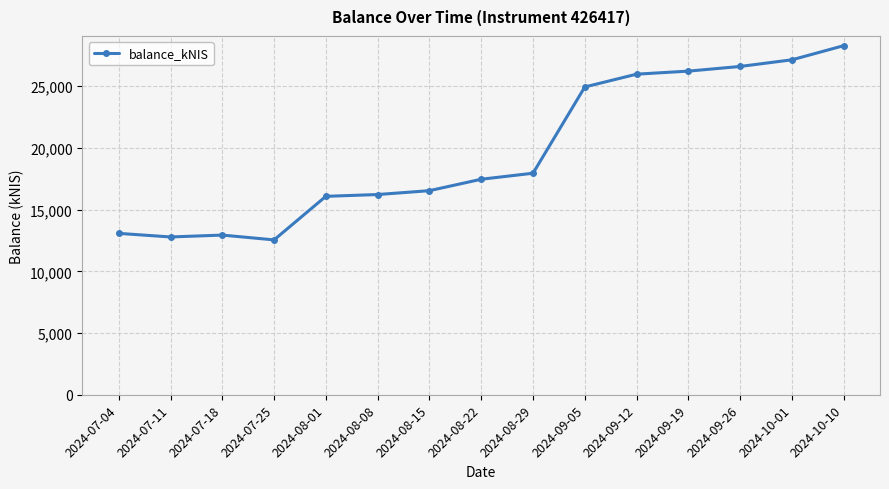

What is the sum of the values at 2024-10-01 and 2024-08-15?

43676.3